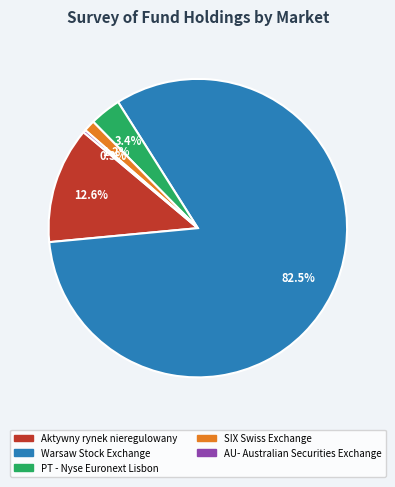

How many segments does this pie chart have?

5